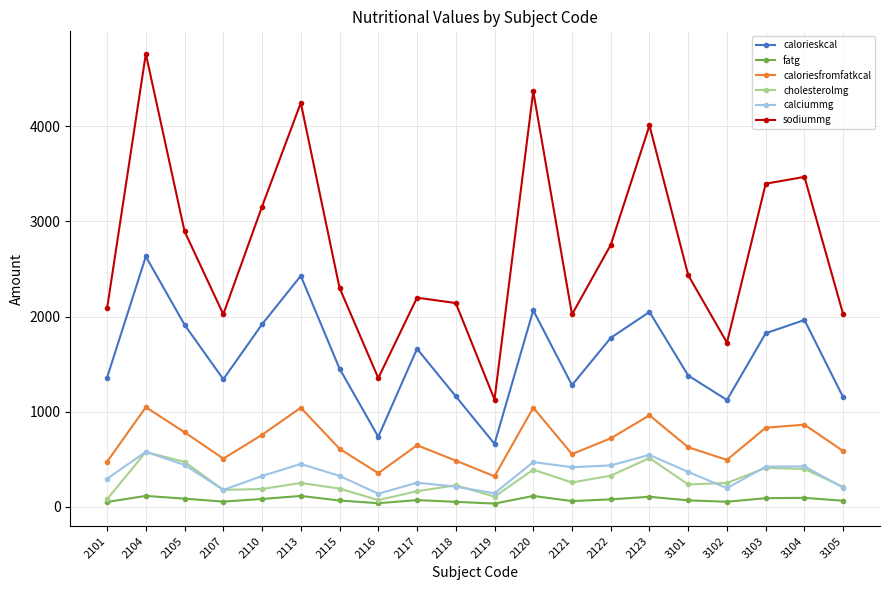

True or false: caloriesfromfatkcal and sodiummg intersect in this chart.

False